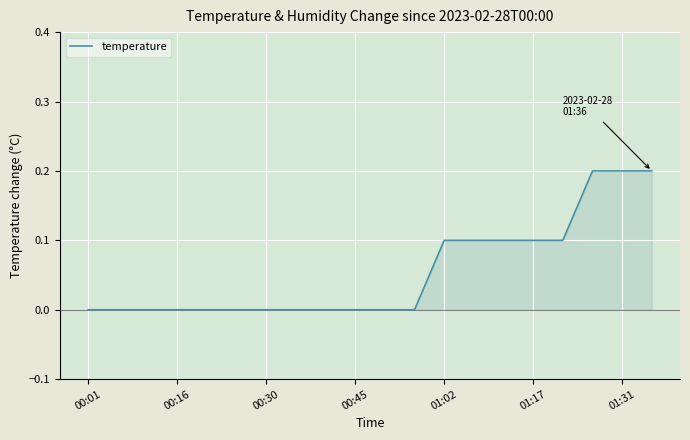

Does the chart have visible grid lines?

Yes